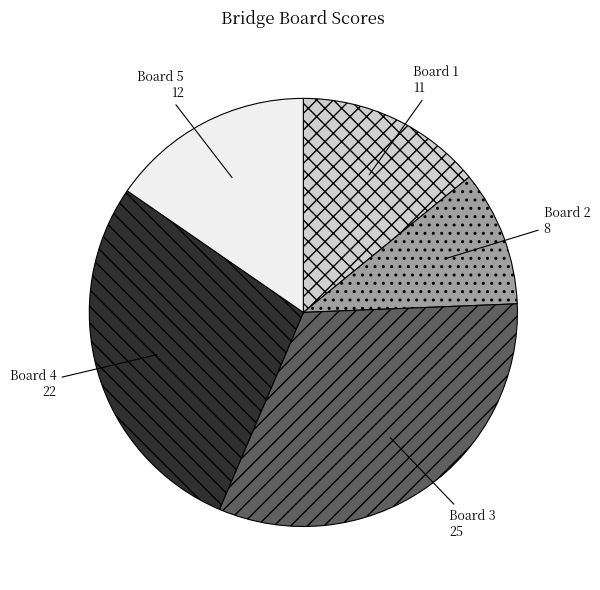

How many slices are in this pie chart?

5